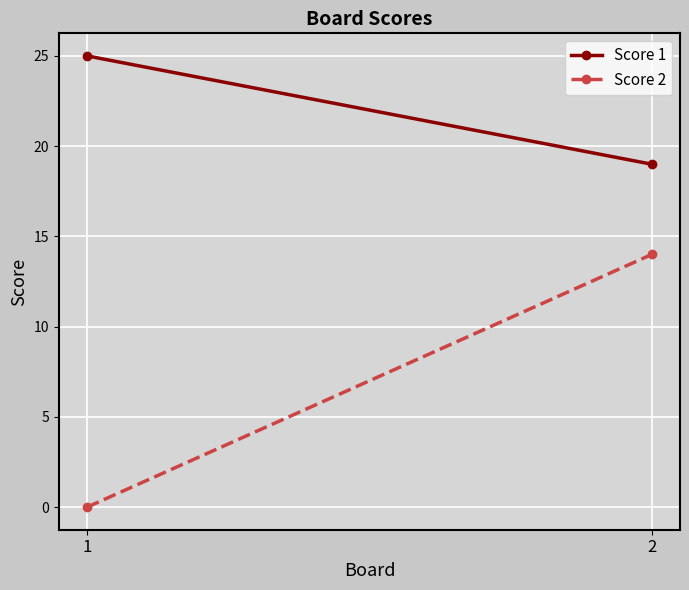

At which category is the sum across all series the highest?

2